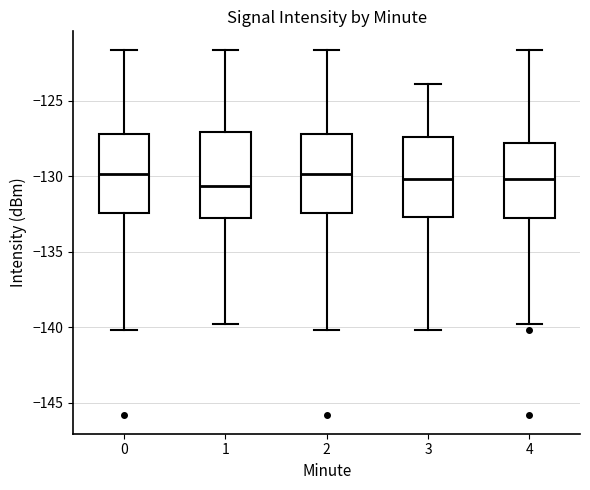

Where does the lower whisker of the box at x = 0 end on the y-axis? The values are not printed on the chart, so give them approximately, as read against the axis.

-140.0